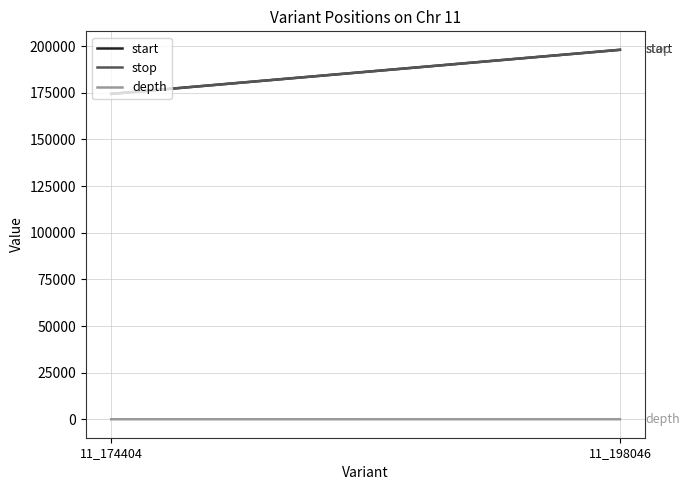

Does the chart display data point markers on the line(s)?

No